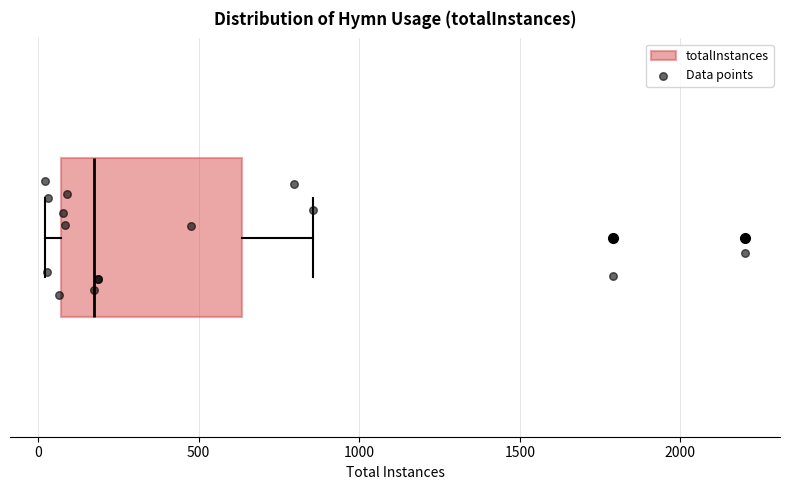

Transcribe this box plot: give where the median line is, the range the box spans, and where the two whiskers end, as read against the x-axis. The values are not printed on the chart, so give them approximately, as read against the axis.

median 150, box 50 to 650, whiskers 0 to 850